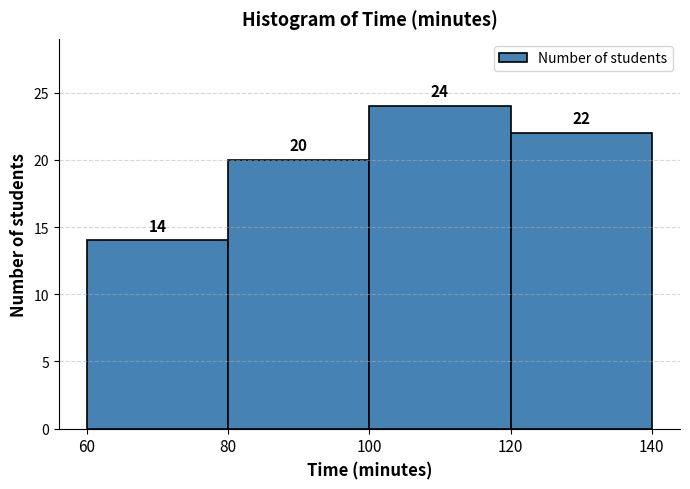

Over which range of the x-axis is the bar tallest?

100 to 120